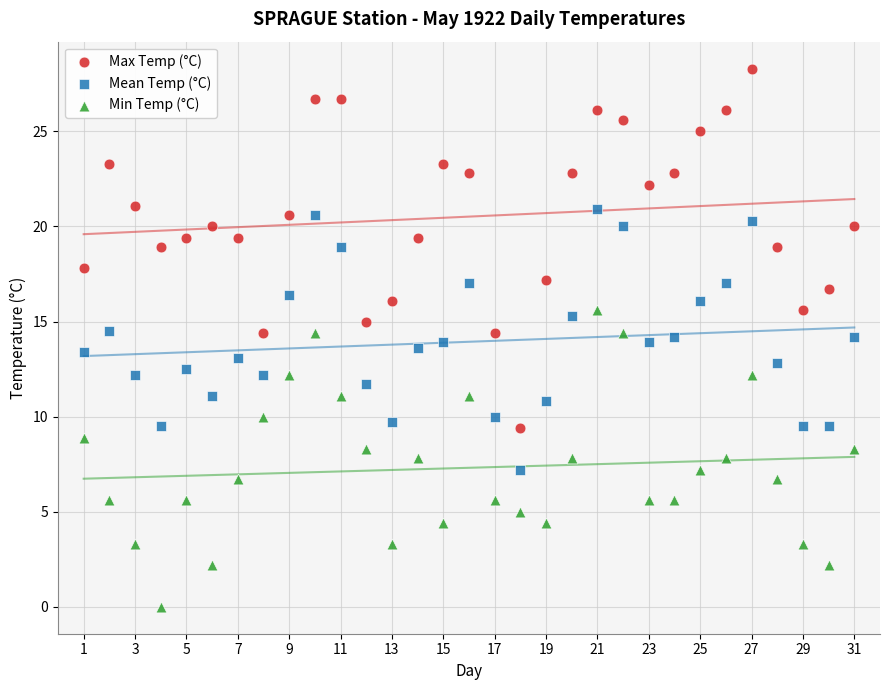

Across all data points, what is the range of Y values (max minus min)?

28.3